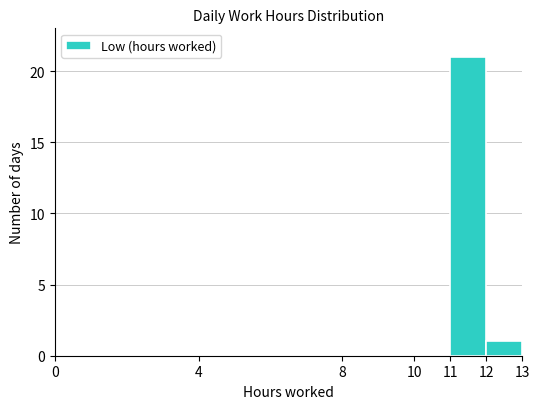

Which range on the x-axis has the tallest bar?

11 to 12